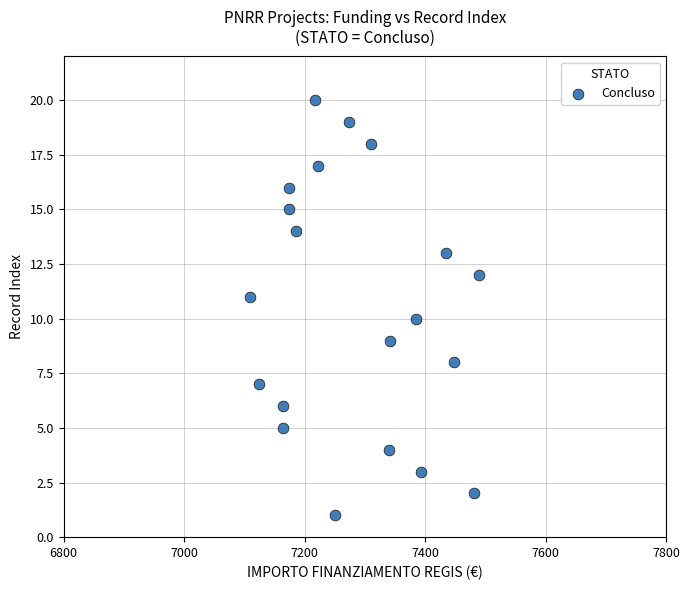

What is the range of Y values (max minus min)?

19